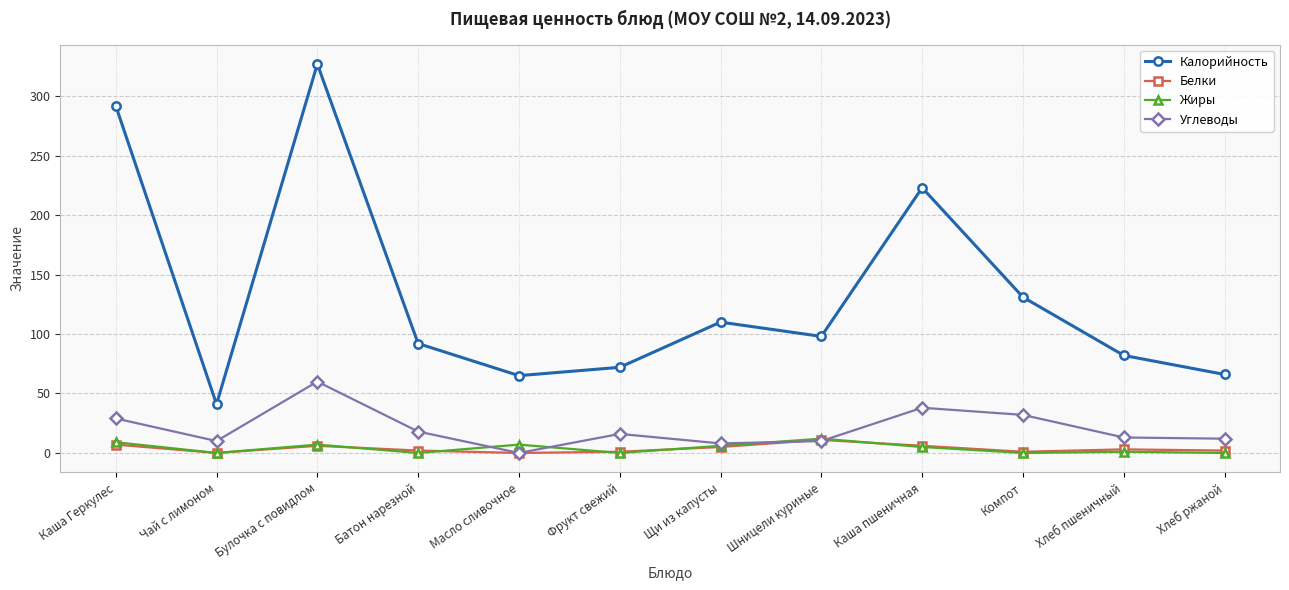

What position from the right is Хлеб пшеничный?

2